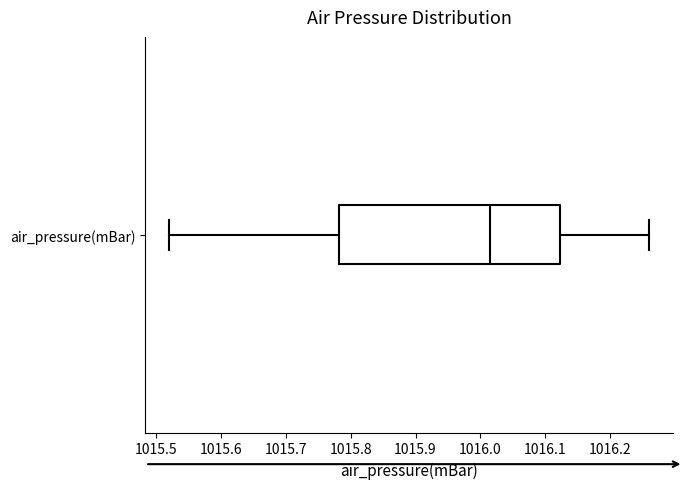

Where does the median line of the box for air_pressure(mBar) sit on the x-axis? The values are not printed on the chart, so give them approximately, as read against the axis.

1016.02